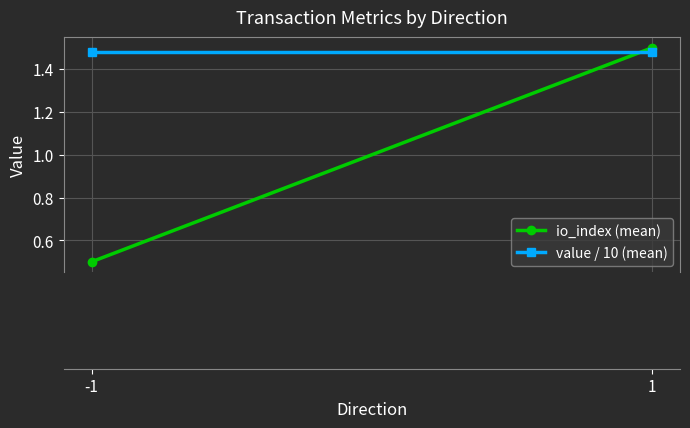

At how many categories does at least one series exceed 1?

2